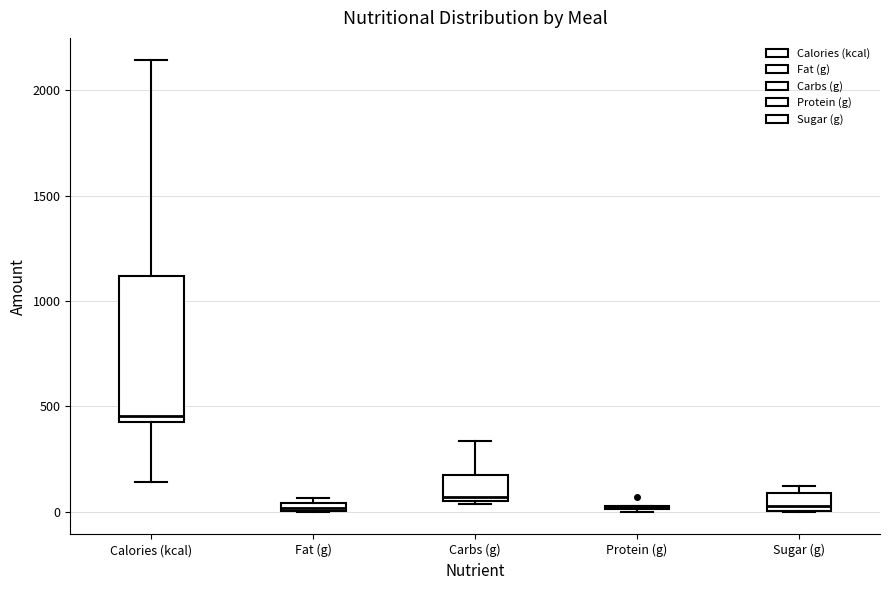

Comparing the boxes themselves (not the whiskers), which one is the tallest?

Calories (kcal)